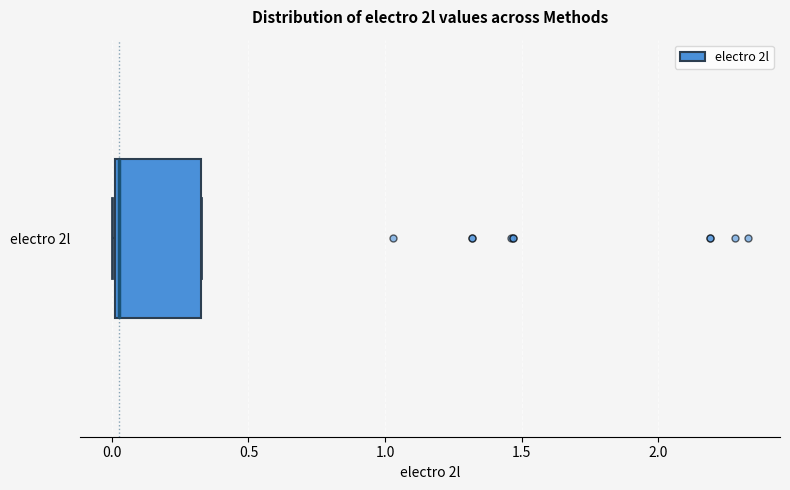

Read this box plot against the x-axis: the position of the median line, the range covered by the box, and the ends of both whiskers. The values are not printed on the chart, so give them approximately, as read against the axis.

median 0.05, box 0.00 to 0.35, whiskers 0.00 to 0.35